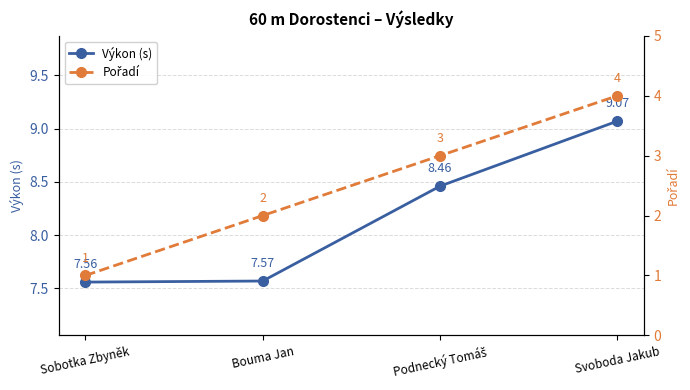

Reading left to right, transcribe all the data shown in this chart.

Výkon (s): 7.6	7.6	8.5	9.1
Pořadí: 1.0	2.0	3.0	4.0